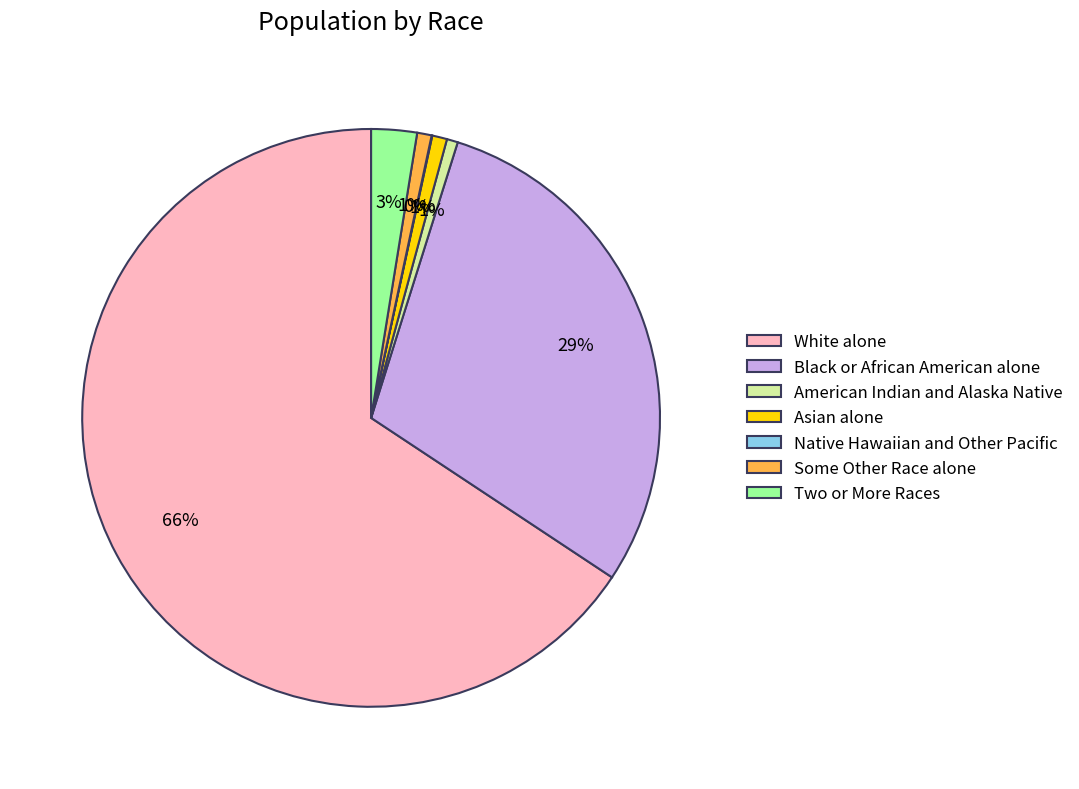

Between Two or More Races and Some Other Race alone, which is larger?

Two or More Races